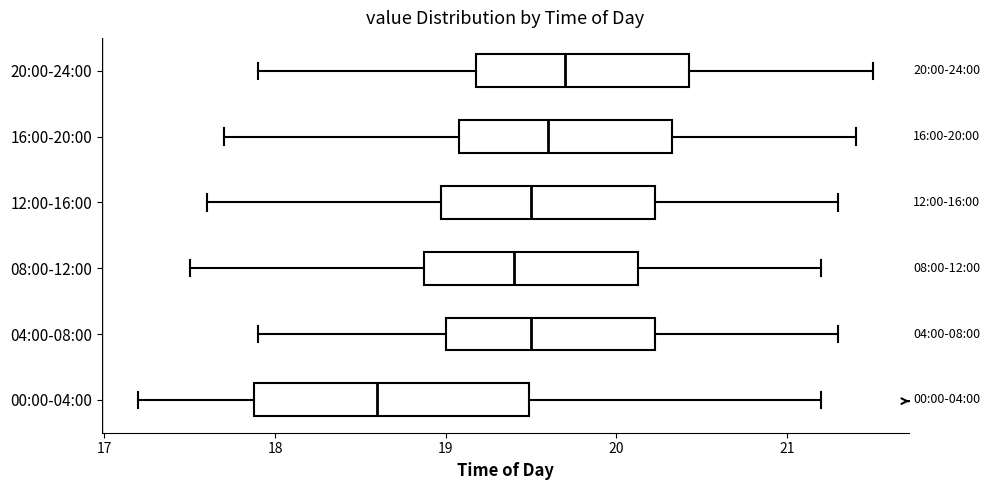

Which box's median line is the furthest to the left?

00:00-04:00